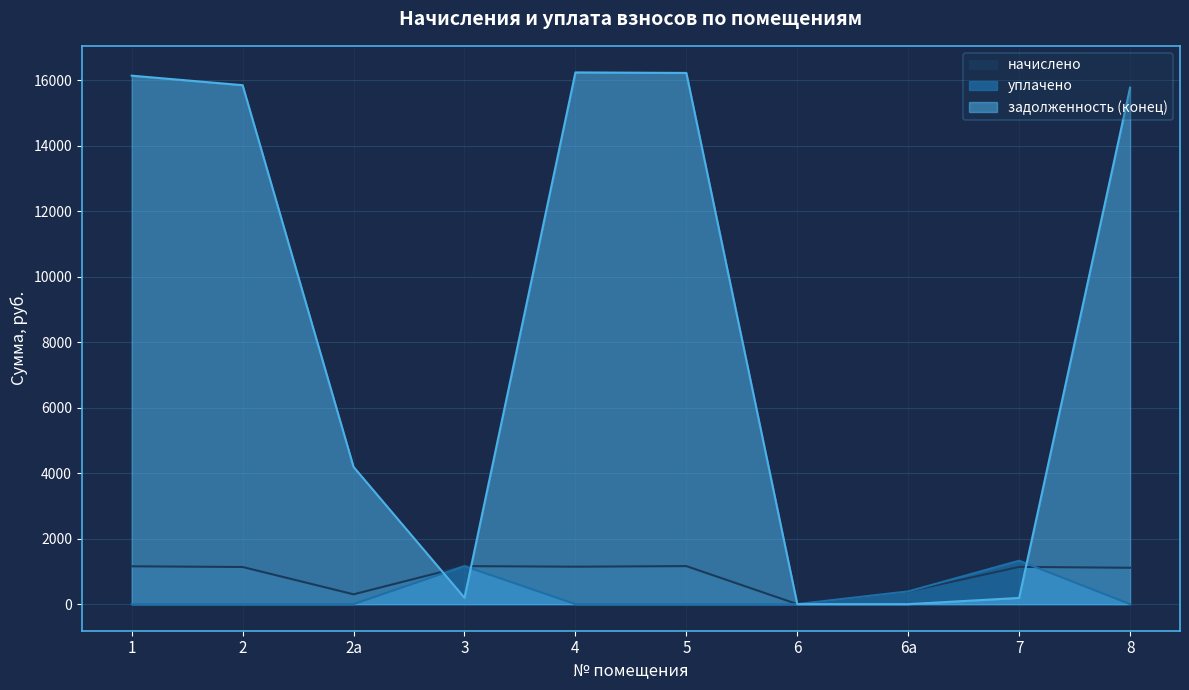

True or false: задолженность (конец) has a value of 5136.4 at 5.

False